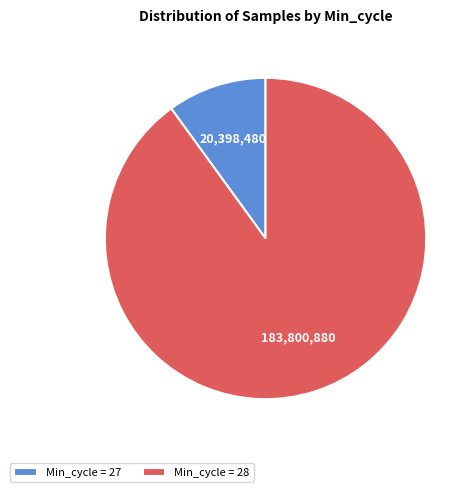

True or false: Min_cycle = 27 accounts for 23% of the total.

False